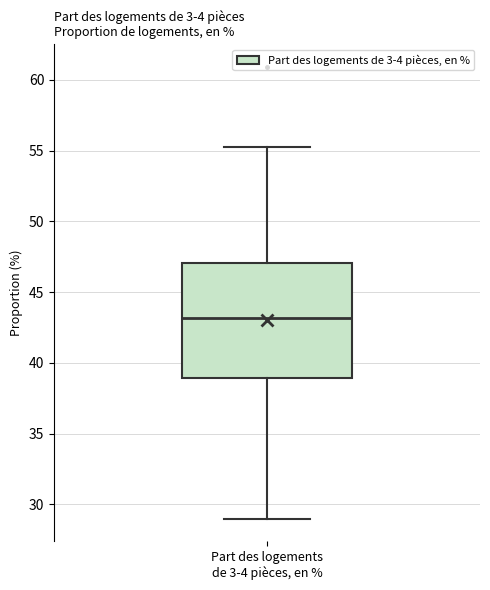

Transcribe this box plot: give where the median line is, the range the box spans, and where the two whiskers end, as read against the y-axis. The values are not printed on the chart, so give them approximately, as read against the axis.

median 43.0, box 39.0 to 47.0, whiskers 29.0 to 55.5